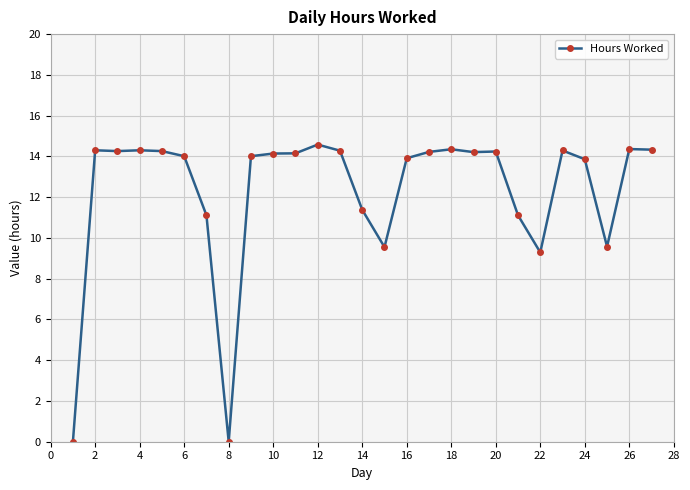

True or false: the data has more than 1 interior local peaks.

True